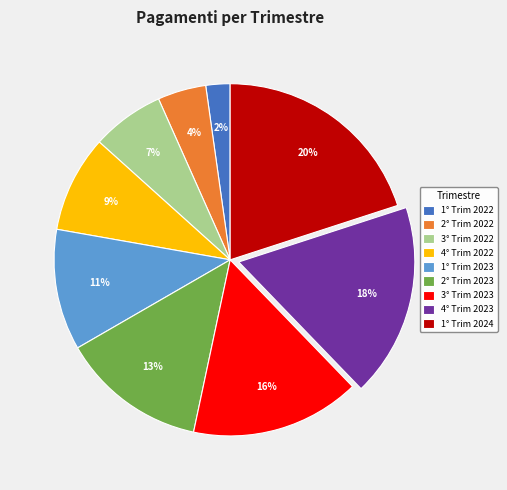

Count the number of slices in the pie.

9